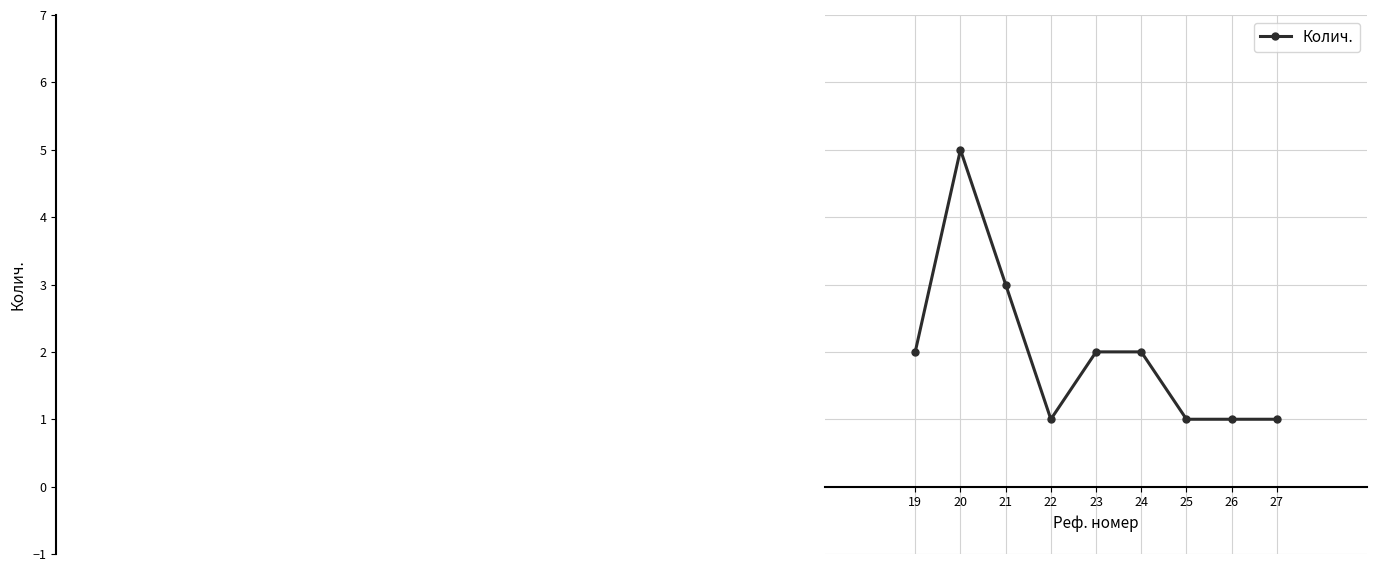

The value at 21 is 3. True or false?

True